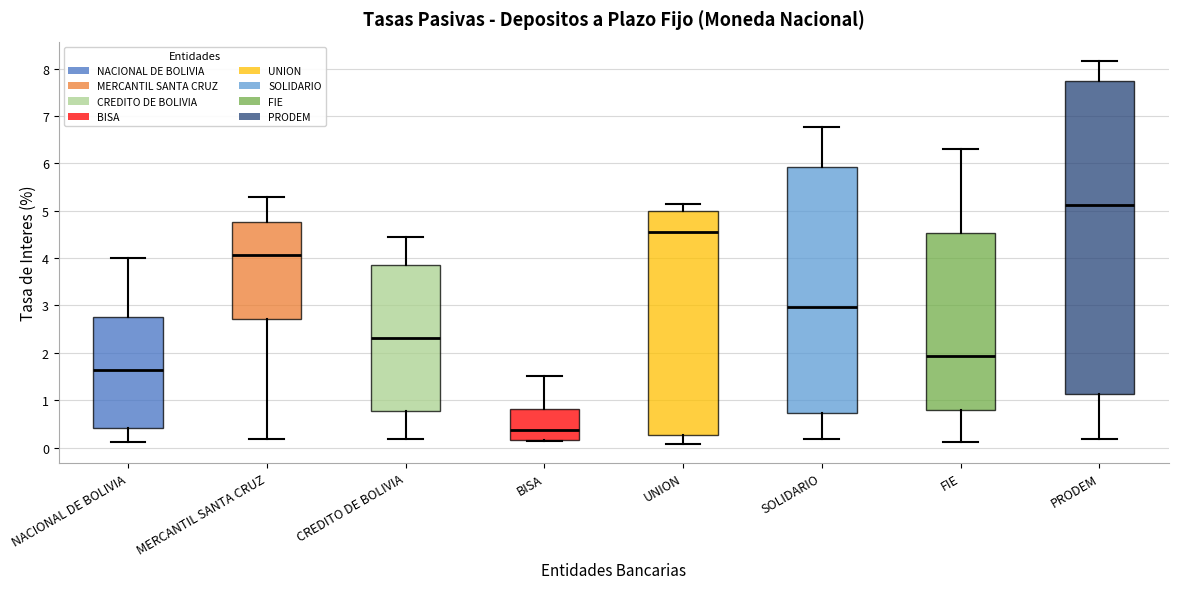

Which box has the highest median line?

PRODEM